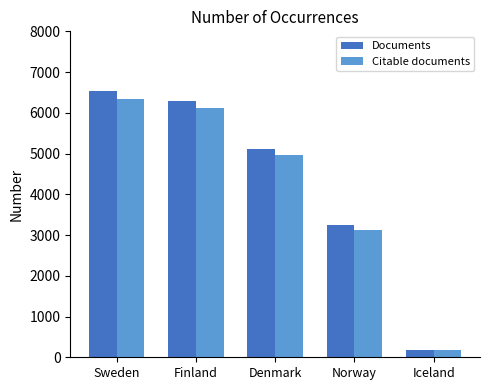

At which label does Documents reach its minimum?

Iceland